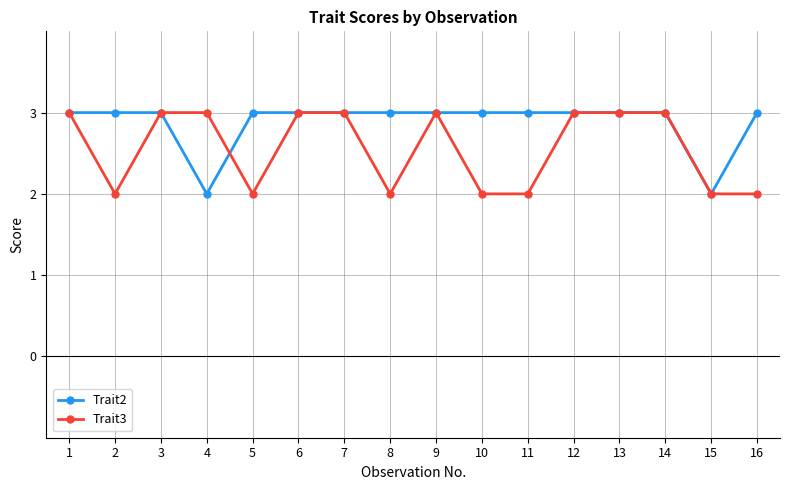

The Trait3 series shows 3 at 12. True or false?

True